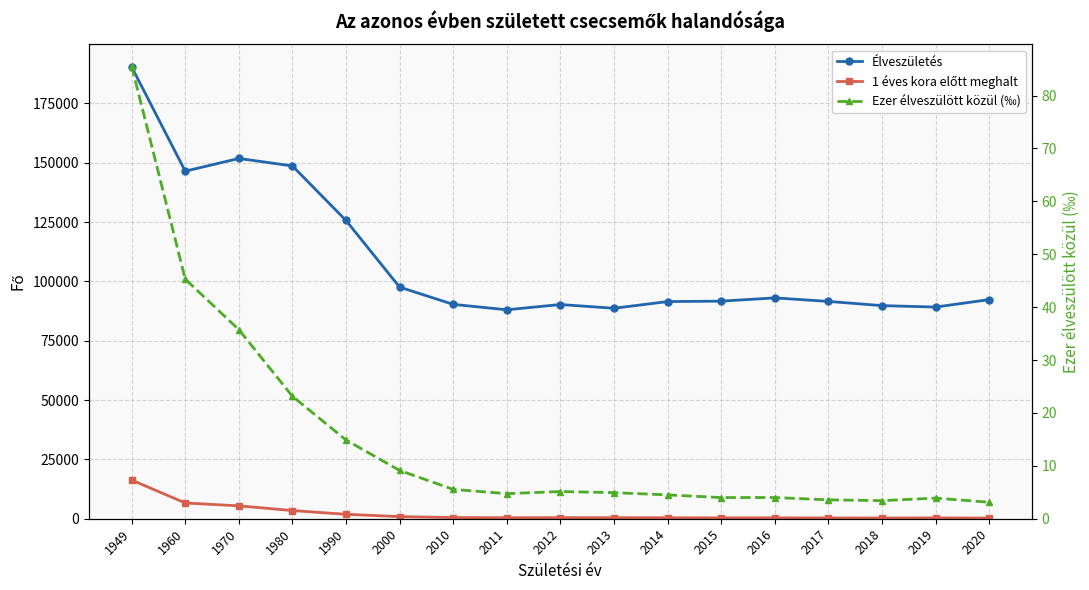

Rank the series at 2018 from lowest to highest value.

Ezer élveszülött közül (‰), 1 éves kora előtt meghalt, Élveszületés